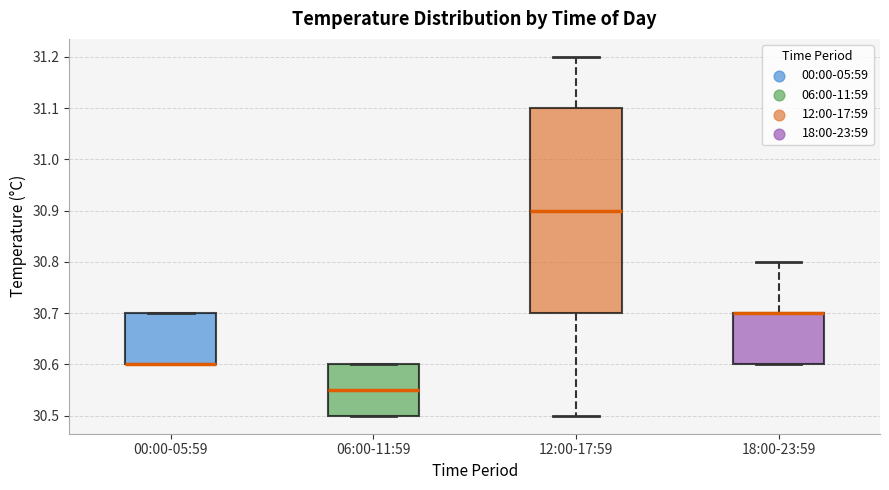

Reading left to right, read every box against the y-axis: the position of its median line, the range the box covers, and the ends of its whiskers. The values are not printed on the chart, so give them approximately, as read against the axis.

00:00-05:59: median 30.60 (drawn on the box's lower edge), box 30.60 to 30.70, whiskers 30.60 to 30.70
06:00-11:59: median 30.55, box 30.50 to 30.60, whiskers 30.50 to 30.60
12:00-17:59: median 30.90, box 30.70 to 31.10, whiskers 30.50 to 31.20
18:00-23:59: median 30.70 (drawn on the box's upper edge), box 30.60 to 30.70, whiskers 30.60 to 30.80